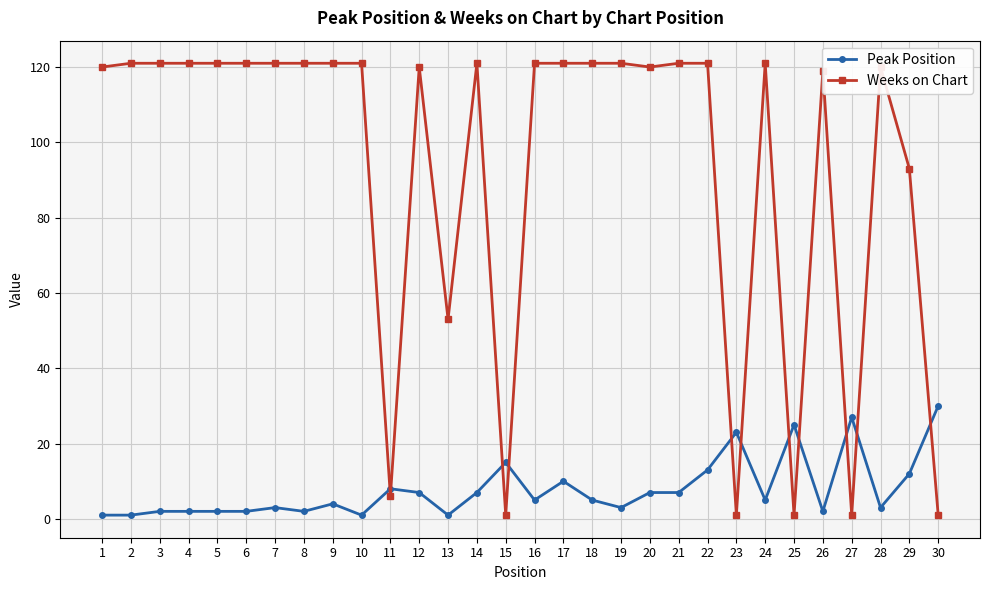

What is the total value across all series at 8?

123